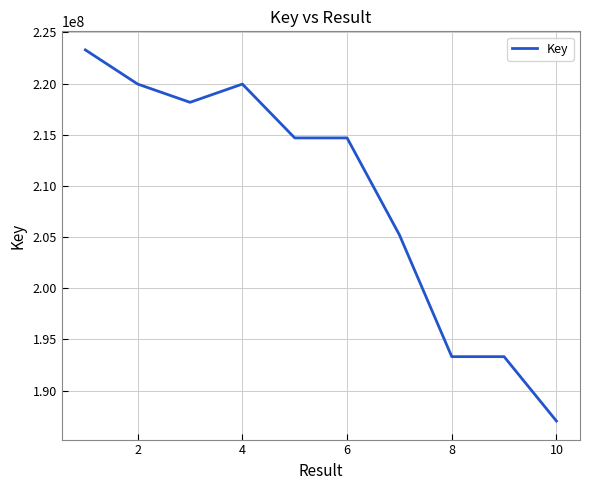

What is the difference between the maximum and minimum values?

36257611